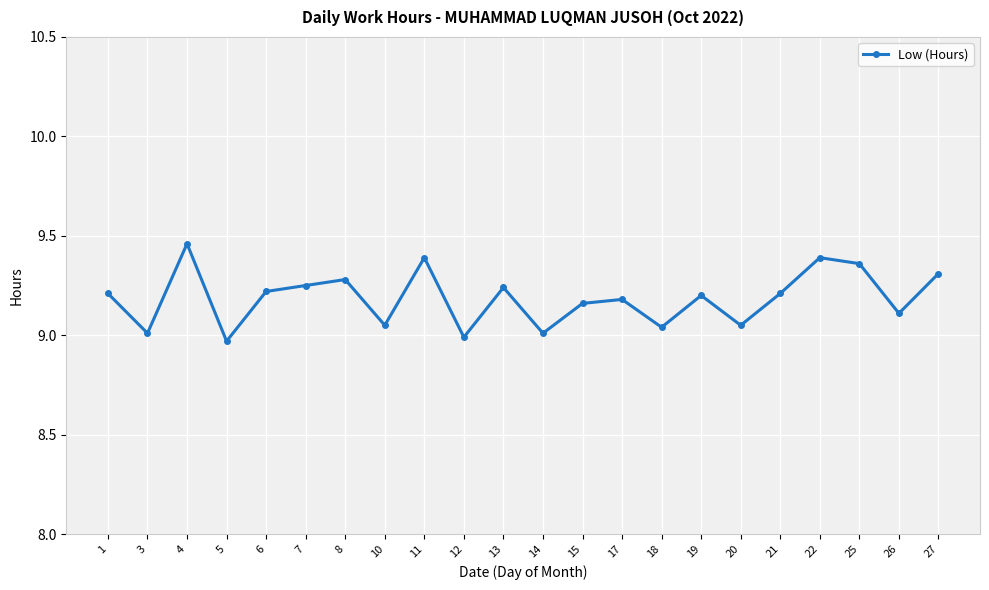

Which label corresponds to the largest value in the chart?

4